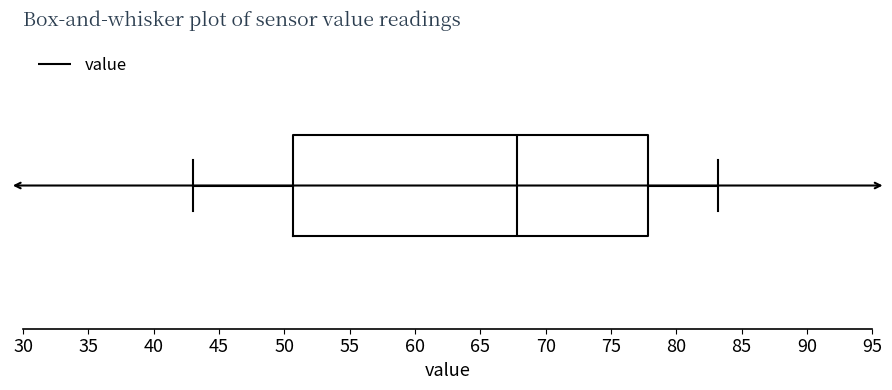

Where is the left edge of the box on the x-axis? The values are not printed on the chart, so give them approximately, as read against the axis.

50.5